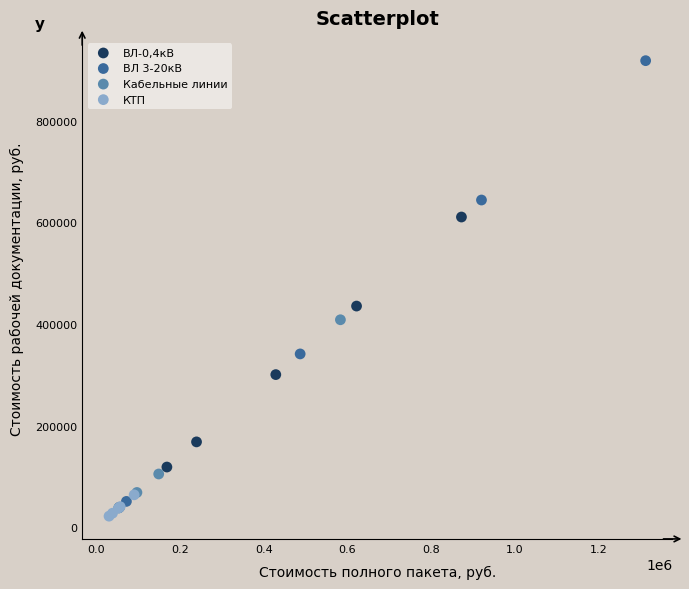

Which series contains the highest Y value?

ВЛ 3-20кВ